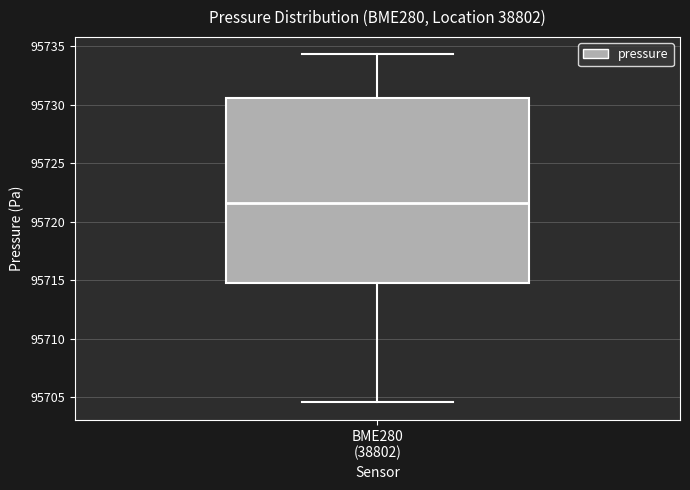

Where is the upper edge of the box for BME280 (38802) on the y-axis? The values are not printed on the chart, so give them approximately, as read against the axis.

95730.5